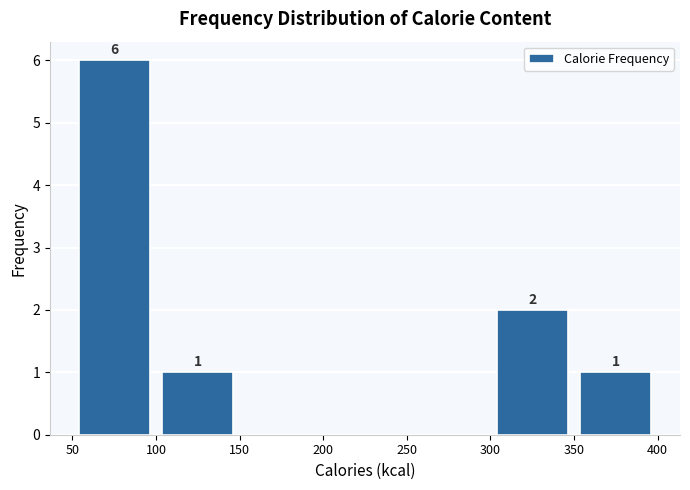

Which range on the x-axis has the tallest bar?

50 to 100